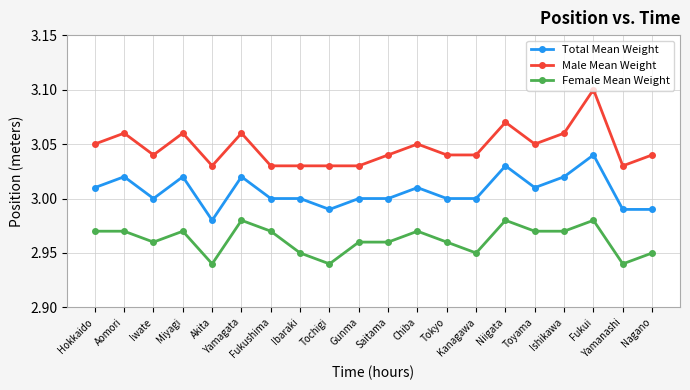

What is the label of the 11th point from the right?

Gunma